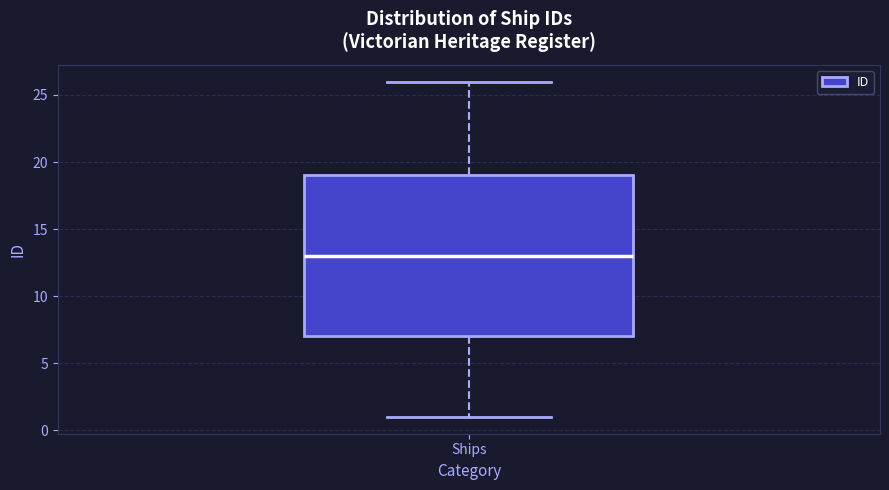

Where does the upper whisker of the box for Ships end on the y-axis? The values are not printed on the chart, so give them approximately, as read against the axis.

26